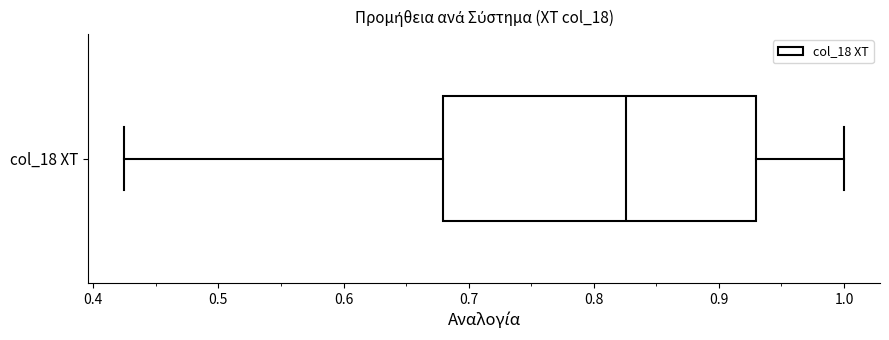

Read this box plot against the x-axis: the position of the median line, the range covered by the box, and the ends of both whiskers. The values are not printed on the chart, so give them approximately, as read against the axis.

median 0.83, box 0.68 to 0.93, whiskers 0.42 to 1.00